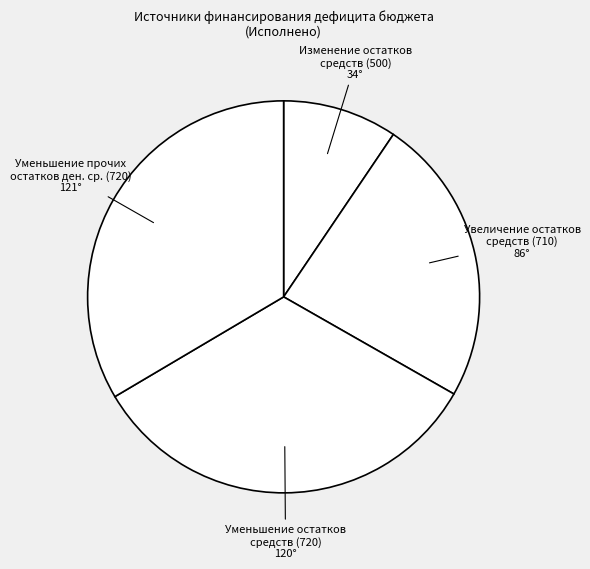

Does any single category account for the majority?

No